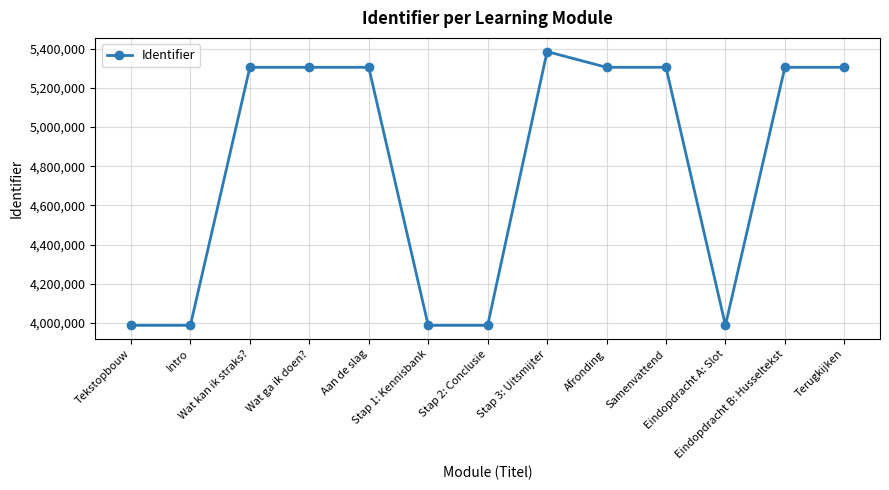

Approximately how many times larger is the value at Wat kan ik straks? compared to Samenvattend?

1.0